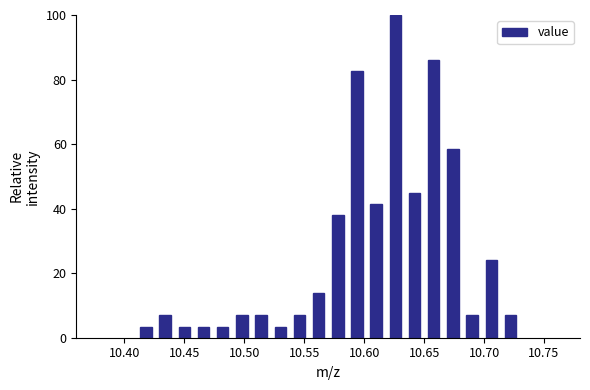

Around what value on the x-axis is the tallest bar? Give the approximate position of its centre, as read against the axis.

10.625